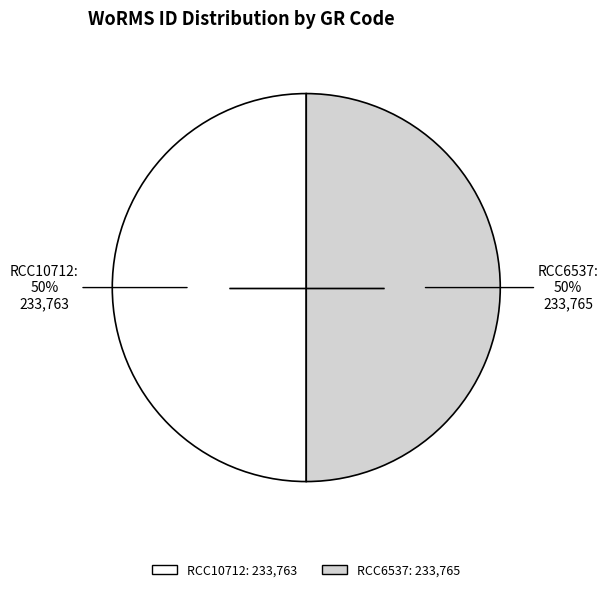

Do RCC6537 and RCC10712 together represent more than half of the pie?

Yes